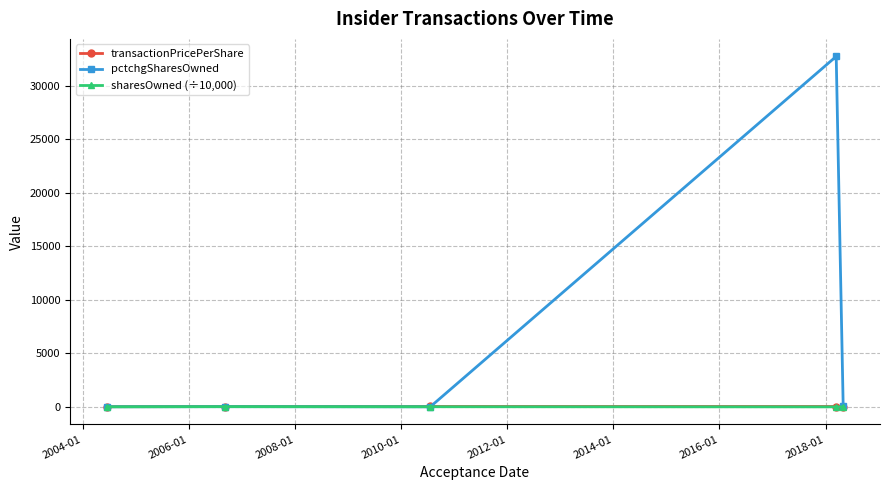

True or false: transactionPricePerShare has more than 0 interior local peaks.

True